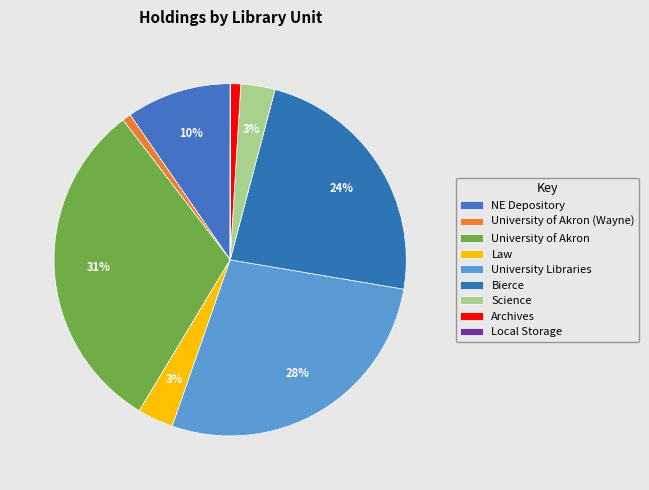

To the nearest percent, what is the difference between the Archives and Law slice percentages?

2%